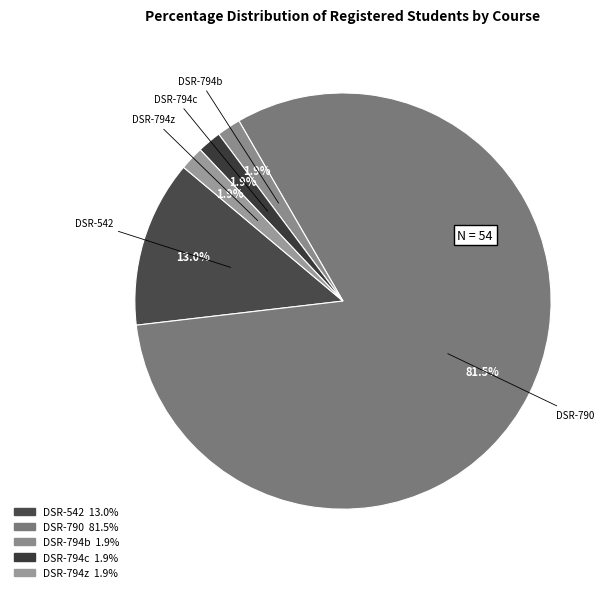

What percentage is NOT represented by DSR-794c?

98.1%